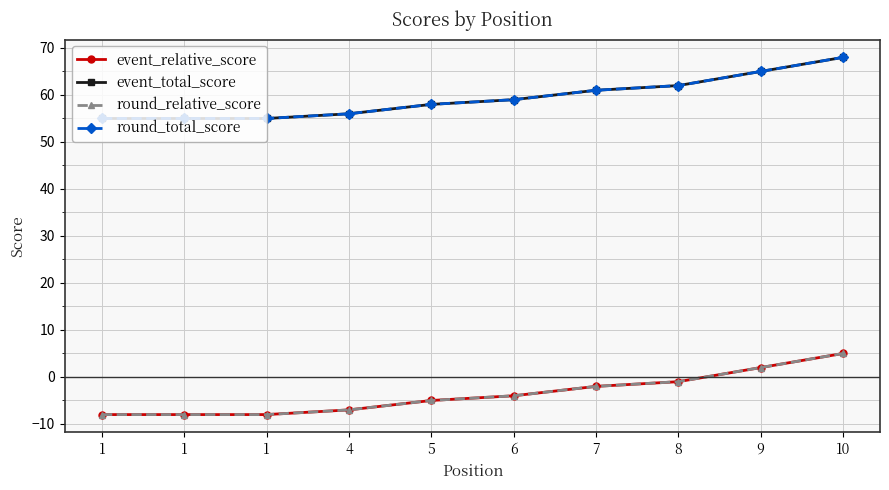

Is it true that event_relative_score equals -11 at 1?

False